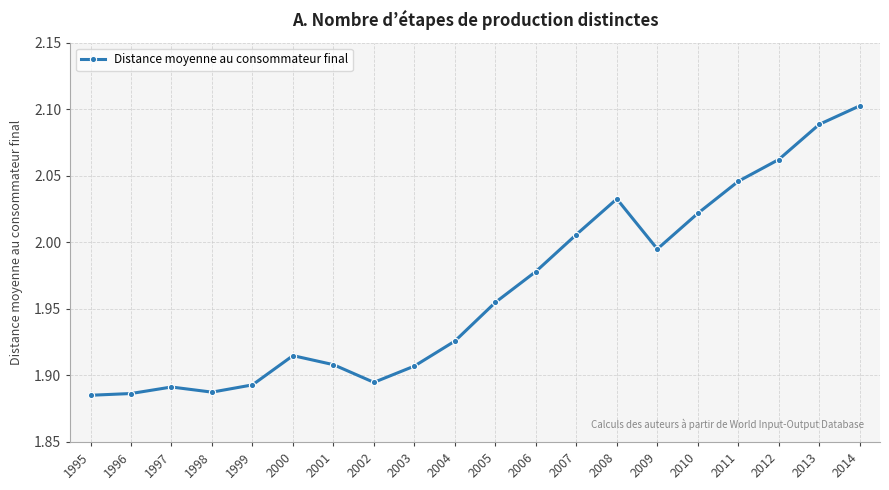

What is the change in value from 1997 to 2008?

+0.1